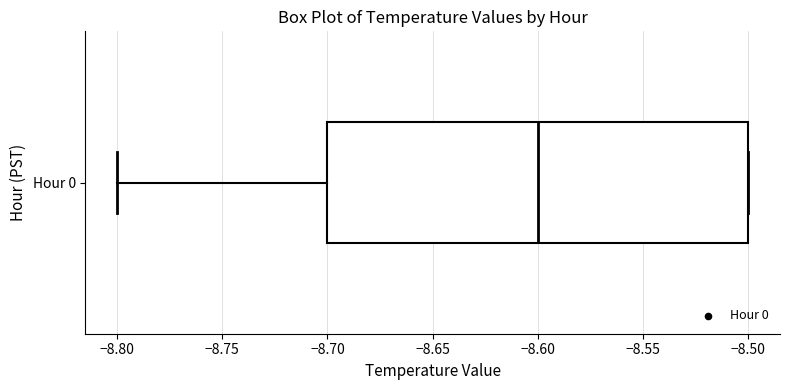

Transcribe this box plot: give where the median line is, the range the box spans, and where the two whiskers end, as read against the x-axis. The values are not printed on the chart, so give them approximately, as read against the axis.

median -8.6, box -8.7 to -8.5, whiskers -8.8 to -8.5